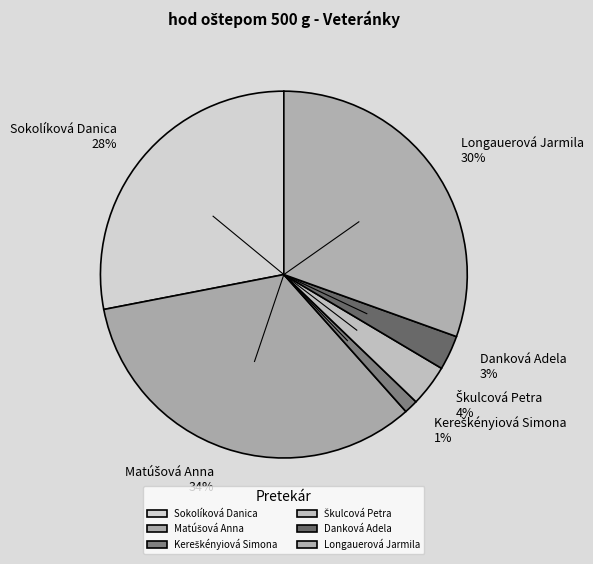

Do Longauerová Jarmila and Sokolíková Danica together represent more than half of the pie?

Yes